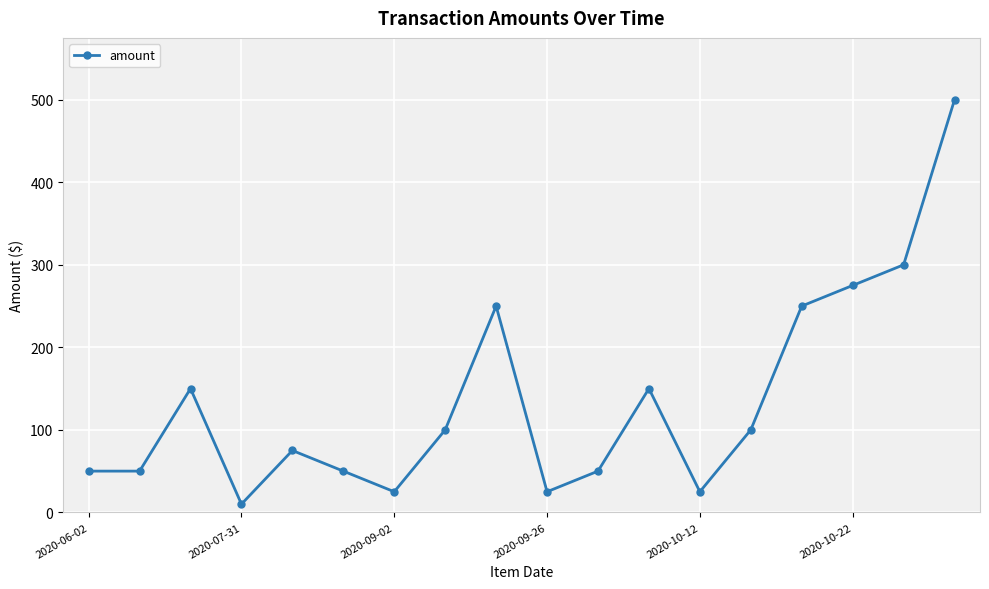

What is the value of the 6th point from the left?

50